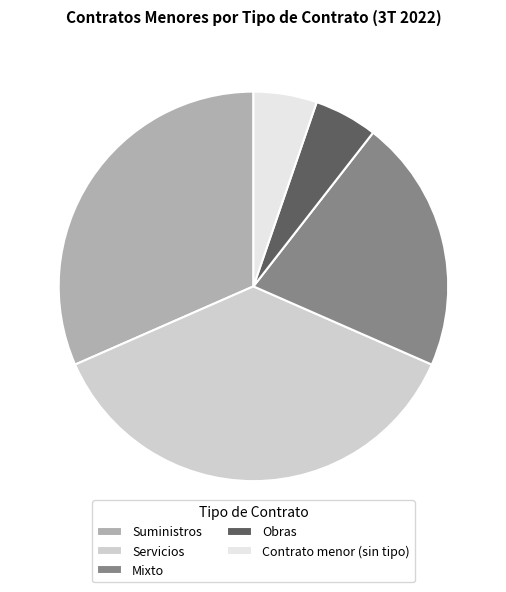

What is the largest slice in the pie chart?

Servicios